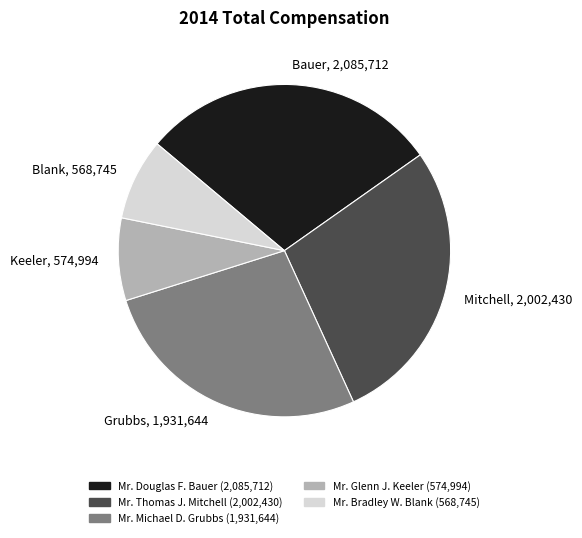

What percentage is the Mr. Michael D. Grubbs slice, to the nearest percent?

27%